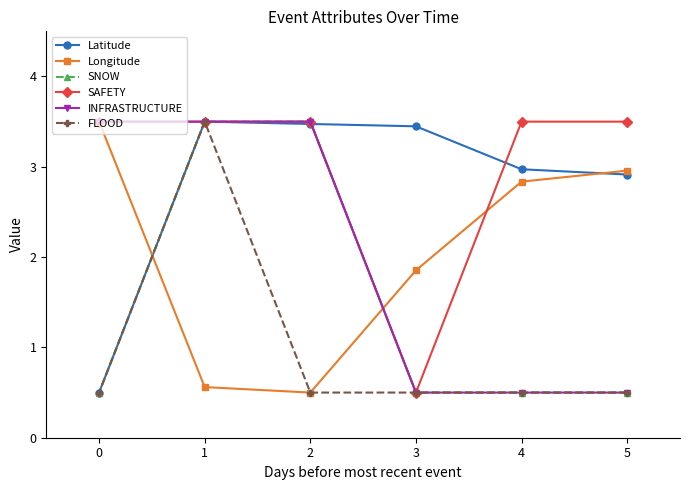

At 3, list the series in order from largest to smallest.

Latitude, Longitude, SNOW, SAFETY, INFRASTRUCTURE, FLOOD